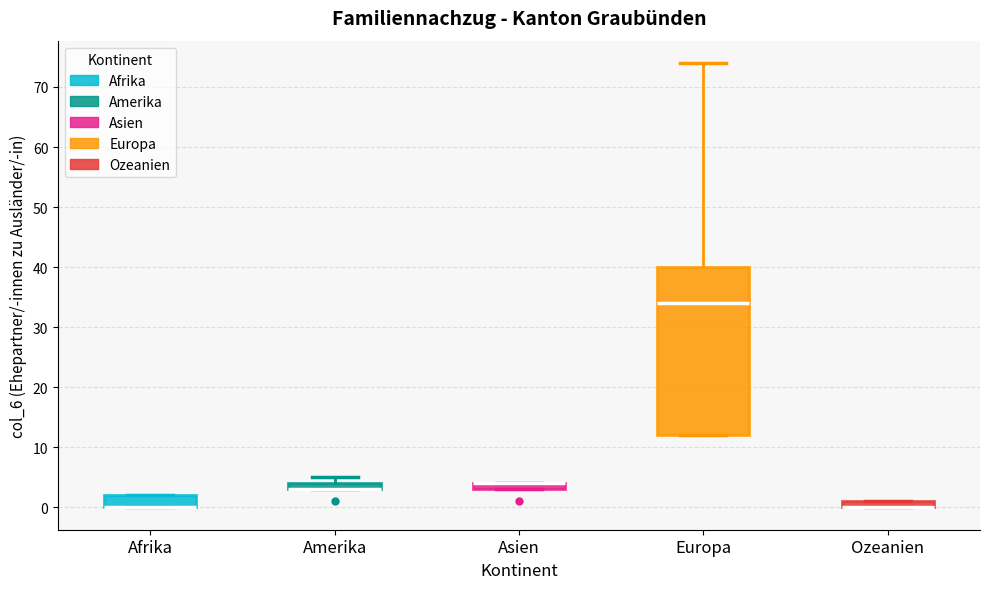

Where is the upper edge of the box for Amerika on the y-axis? The values are not printed on the chart, so give them approximately, as read against the axis.

4